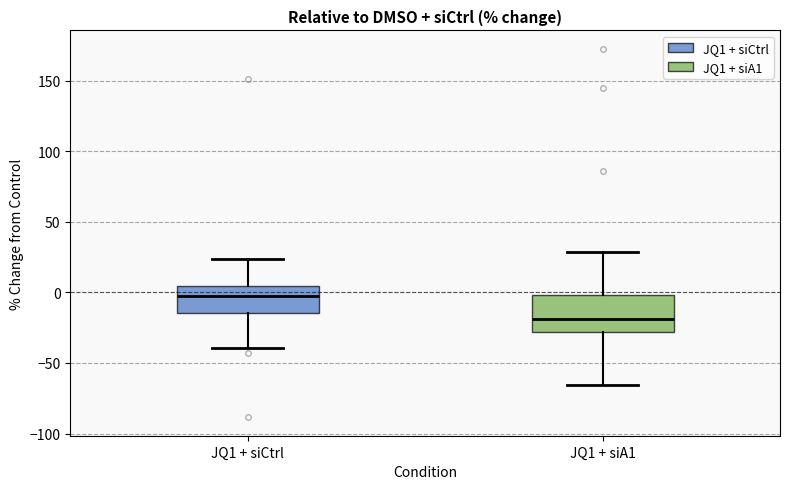

Where does the lower whisker of the box for JQ1 + siA1 end on the y-axis? The values are not printed on the chart, so give them approximately, as read against the axis.

-65